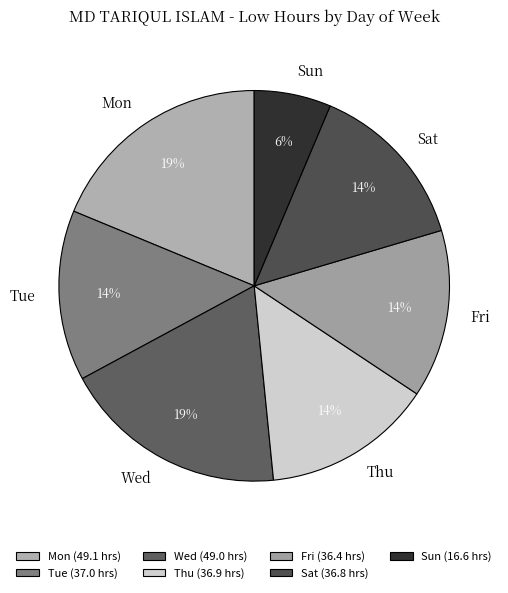

How many segments does this pie chart have?

7